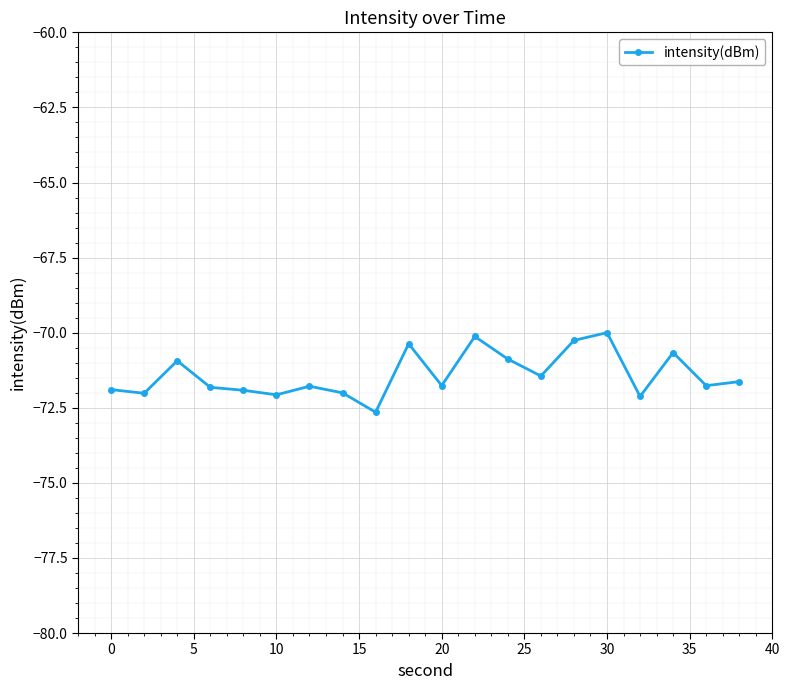

True or false: the data has more than 2 interior local peaks.

True